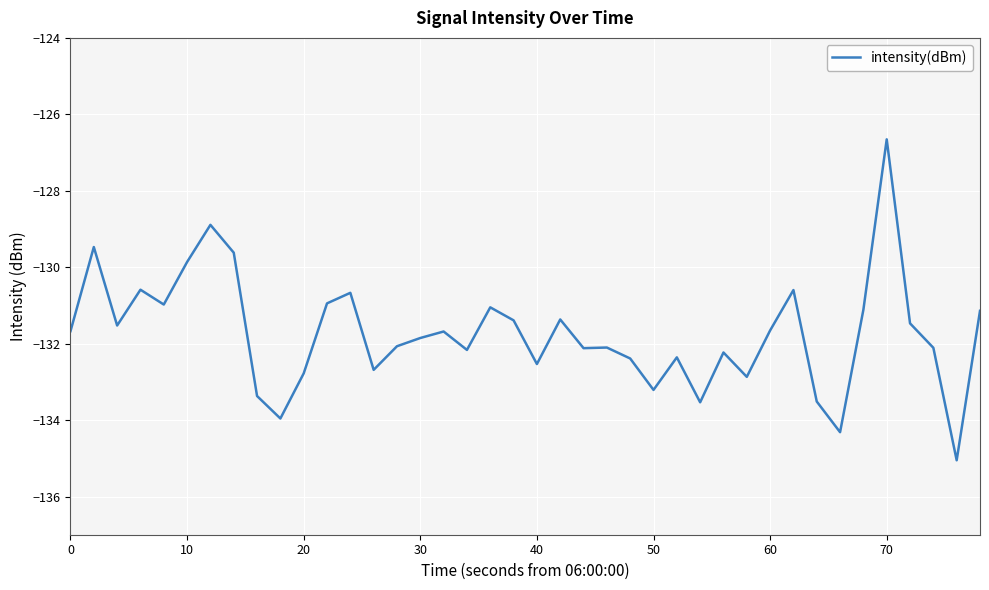

What is the smallest value displayed?

-135.1